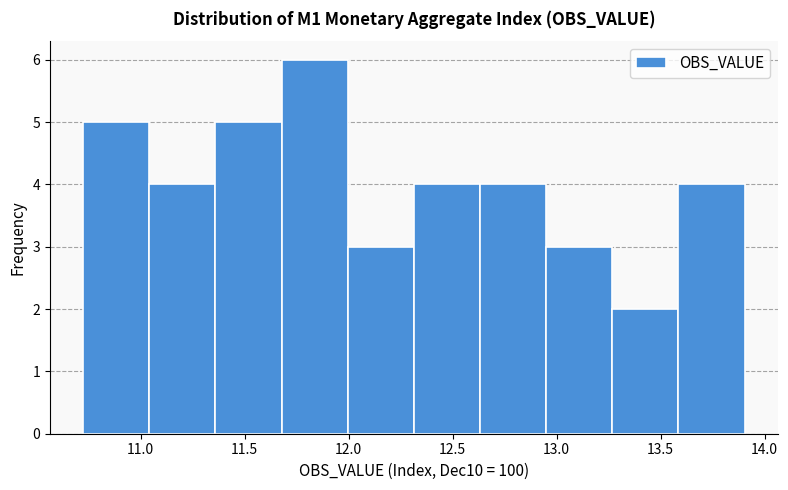

Reading left to right, transcribe this chart: for each bar, give the range it covers on the x-axis and its height. Neither the bar edges nor the heights are printed on the chart, so give them approximately, as read against the axes.

10.70 to 11.05: 5
11.05 to 11.35: 4
11.35 to 11.70: 5
11.70 to 12.00: 6
12.00 to 12.30: 3
12.30 to 12.65: 4
12.65 to 12.95: 4
12.95 to 13.25: 3
13.25 to 13.60: 2
13.60 to 13.90: 4